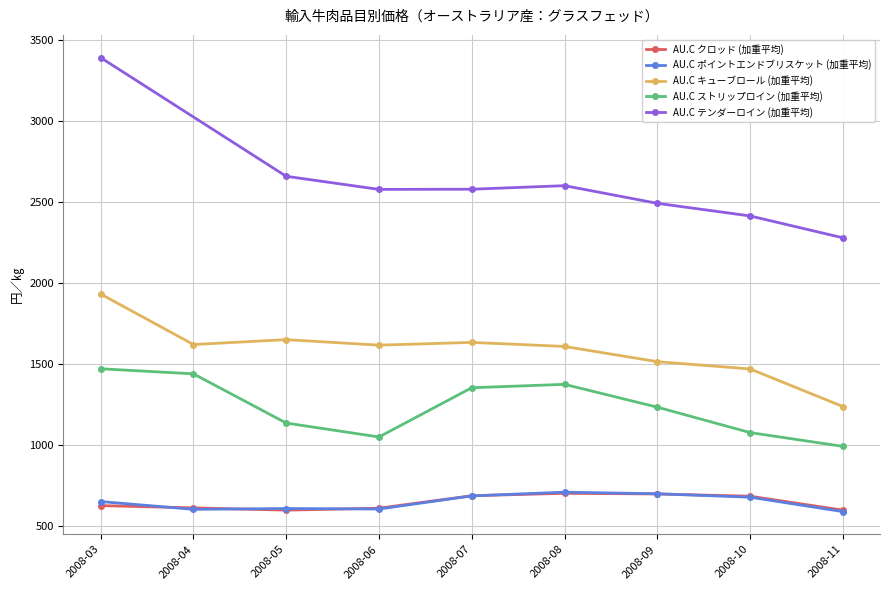

Is the value of AU.C ストリップロイン (加重平均) at 2008-04 greater than the value of AU.C キューブロール (加重平均) at 2008-09?

No